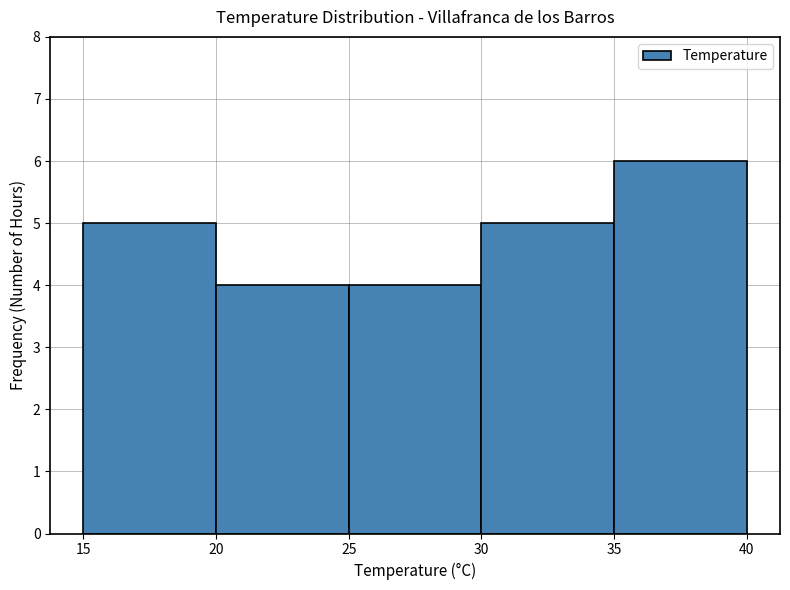

What is the height of the bar covering 35 to 40 on the x-axis? The values are not printed on the chart, so give them approximately, as read against the axis.

6